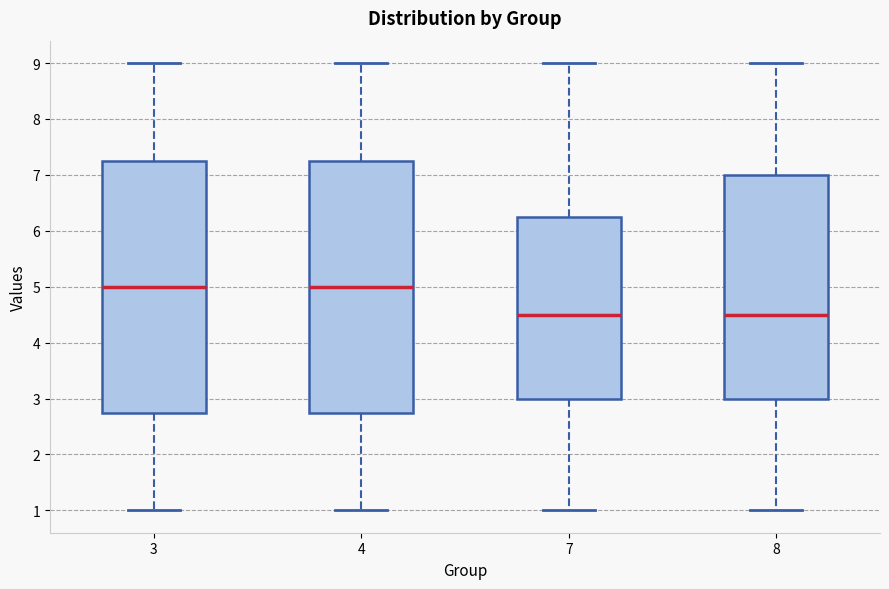

Where does the upper whisker of the box at x = 4 end on the y-axis? The values are not printed on the chart, so give them approximately, as read against the axis.

9.0